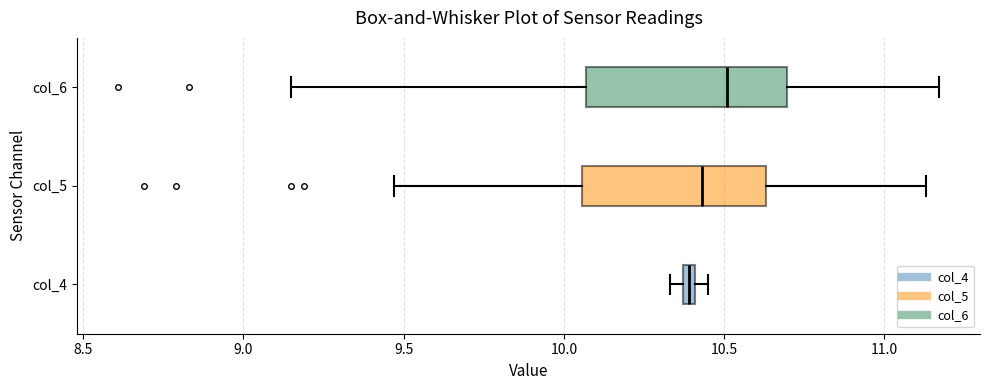

Which box has the furthest to the right median line?

col_6